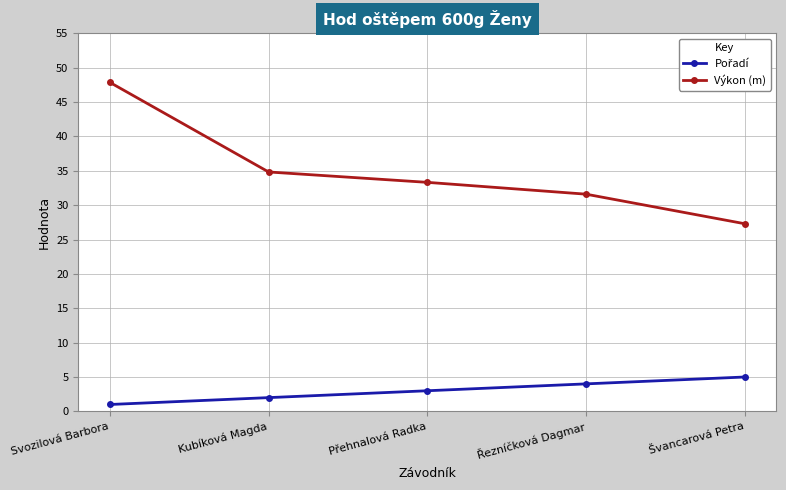

How many data points in Výkon (m) are less than 33?

2